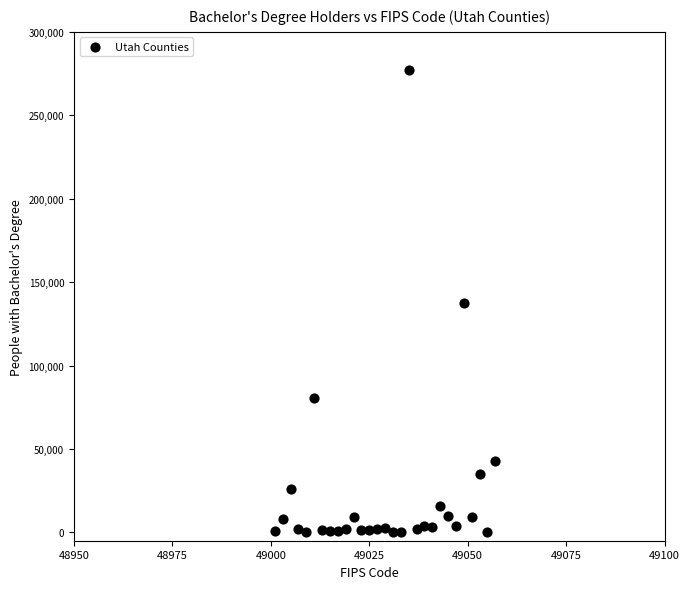

What is the range of Y values (max minus min)?

277169